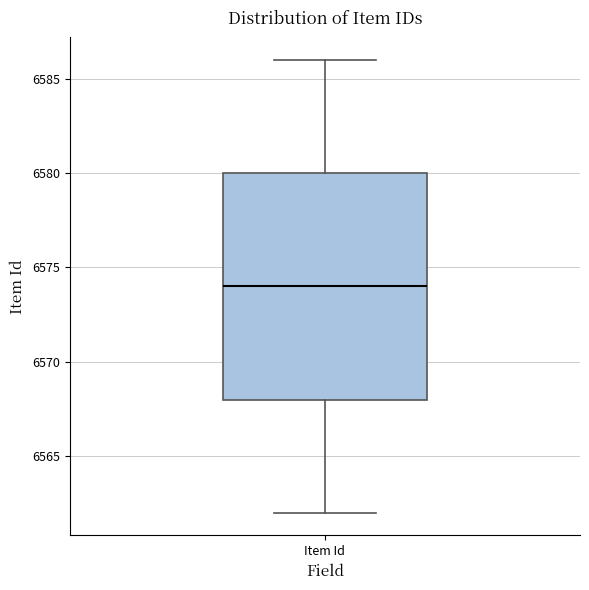

Read this box plot against the y-axis: the position of the median line, the range covered by the box, and the ends of both whiskers. The values are not printed on the chart, so give them approximately, as read against the axis.

median 6574, box 6568 to 6580, whiskers 6562 to 6586